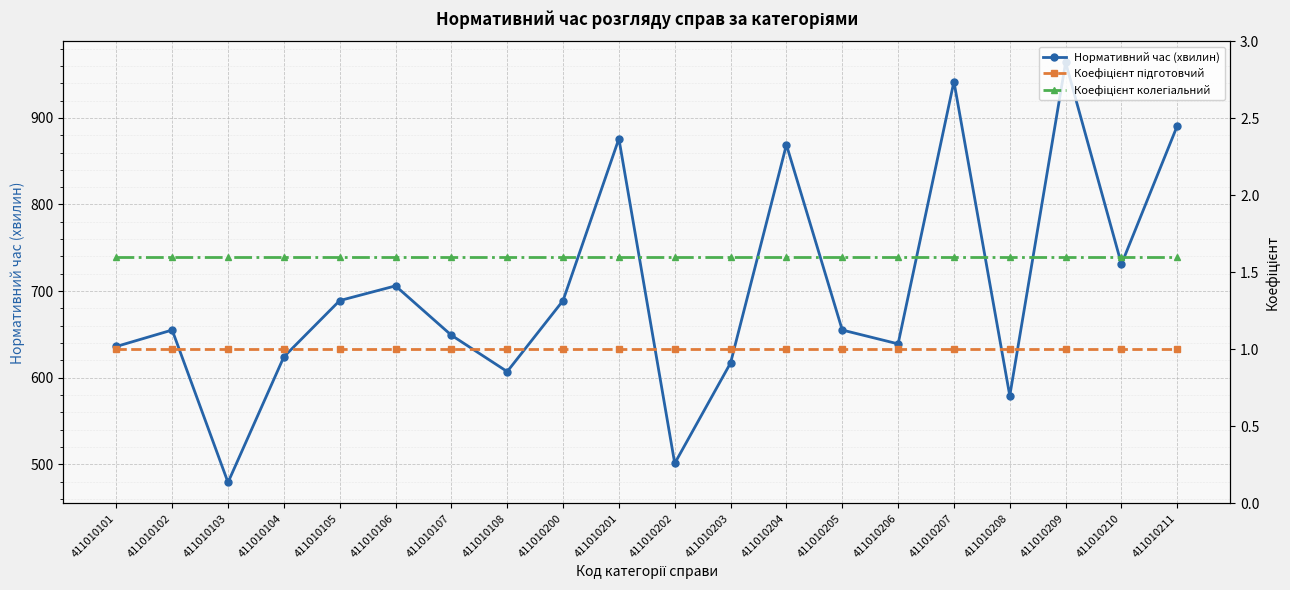

True or false: Нормативний час (хвилин) has more than 1 interior local peaks.

True